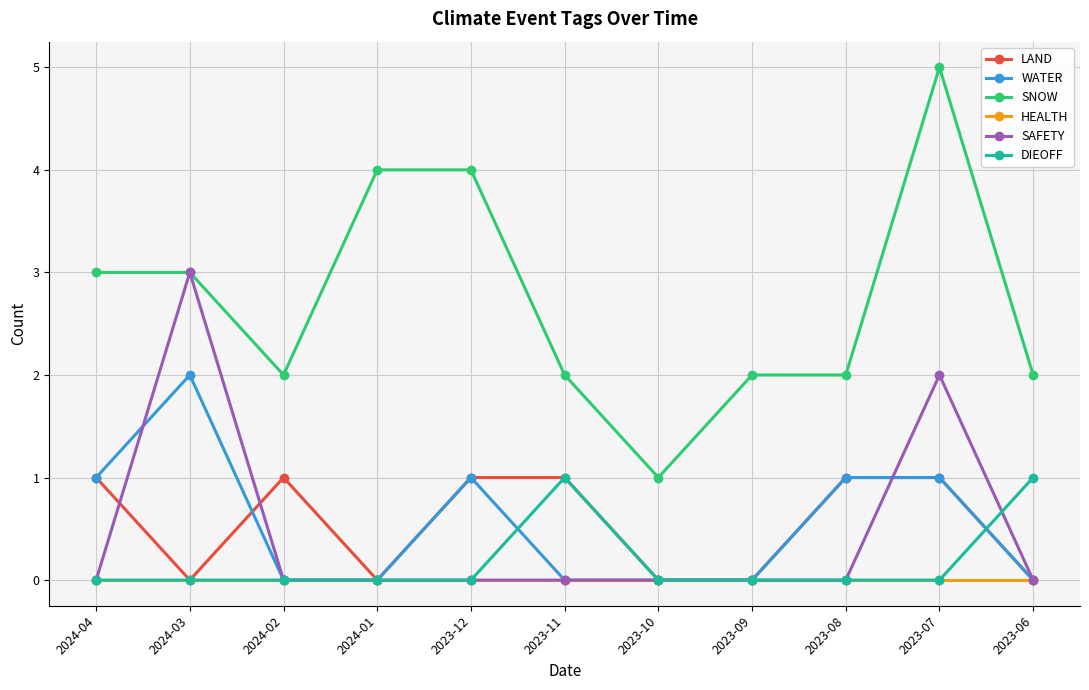

True or false: WATER has a value of 2 at 2023-07.

False